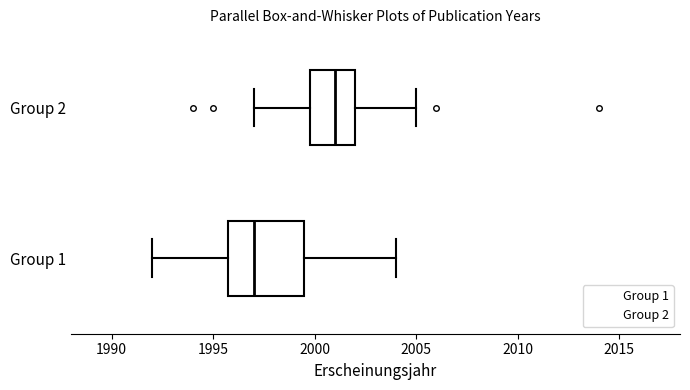

Which box has the furthest to the left median line?

Group 1